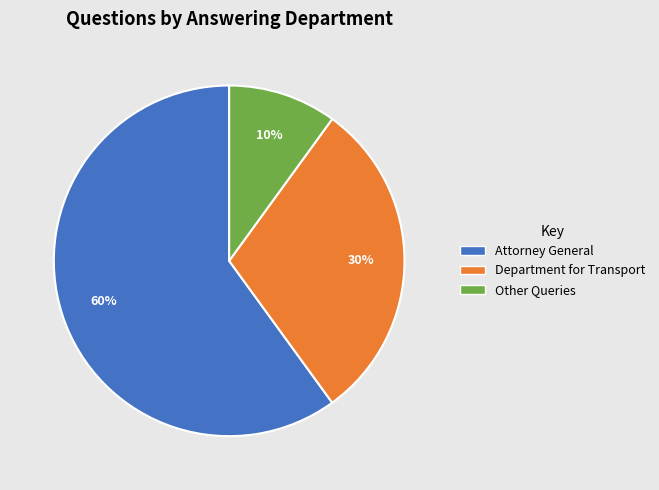

What is the largest slice in the pie chart?

Attorney General